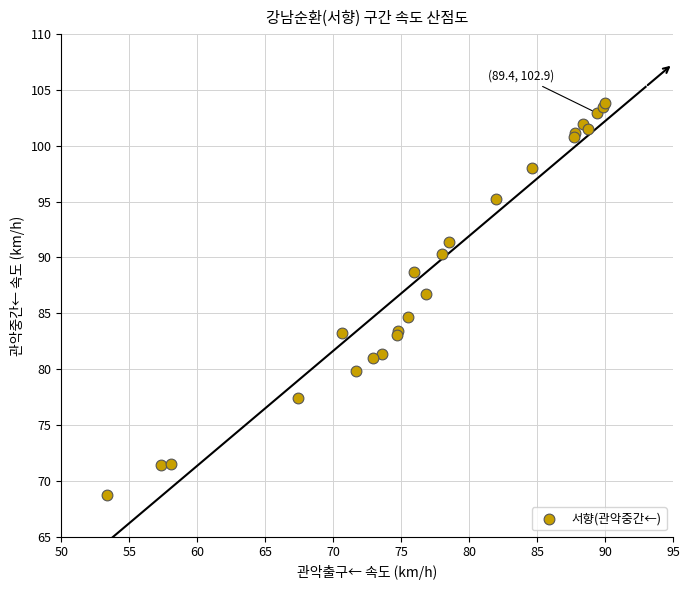

What Y value in the scatter plot is closest to 86?

86.7